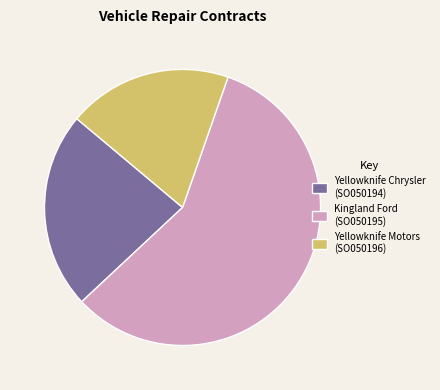

Between Yellowknife Motors (SO050196) and Yellowknife Chrysler (SO050194), which is larger?

Yellowknife Chrysler (SO050194)